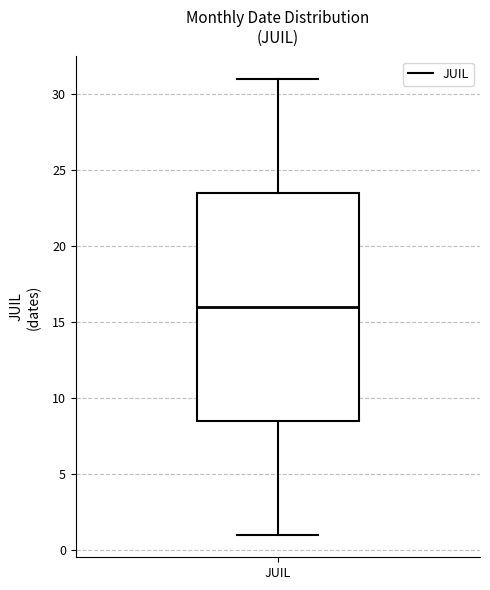

Transcribe this box plot: give where the median line is, the range the box spans, and where the two whiskers end, as read against the y-axis. The values are not printed on the chart, so give them approximately, as read against the axis.

median 16.0, box 8.5 to 23.5, whiskers 1.0 to 31.0